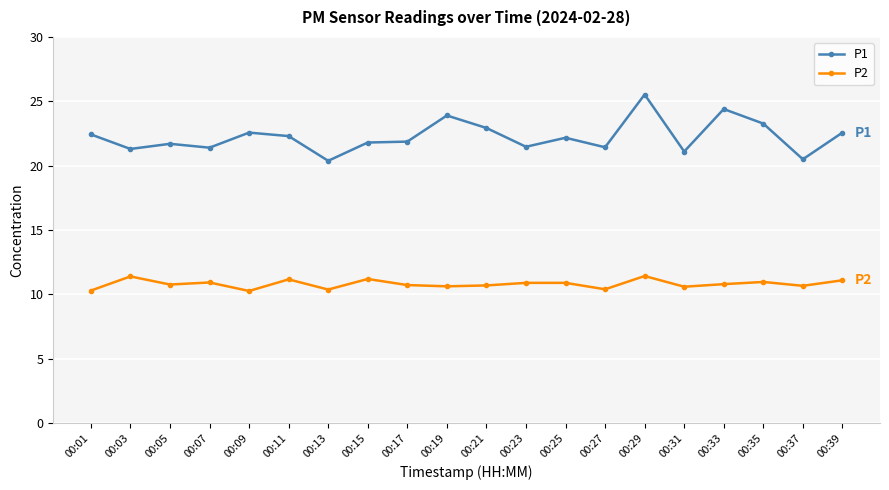

True or false: P1 has a value of 5.5 at 00:21.

False